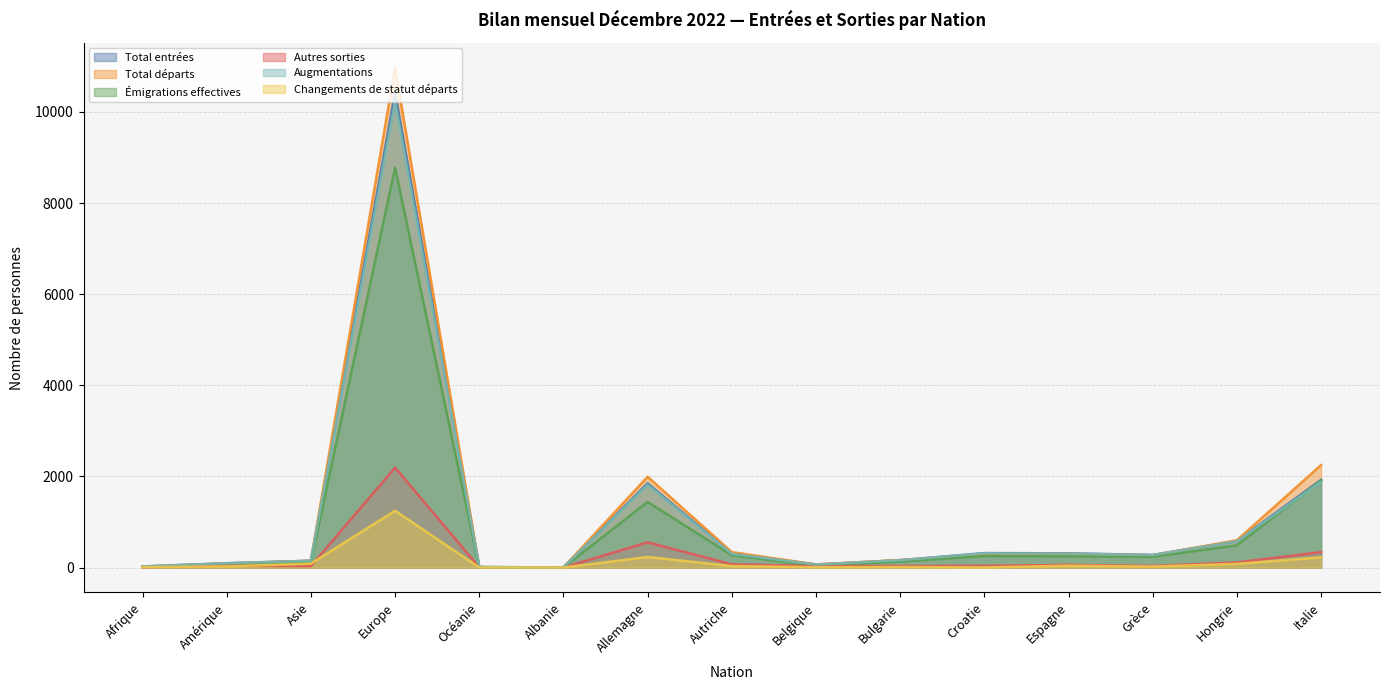

Reading left to right, list all the values displayed in this chart.

Total entrées: Afrique=23	Amérique=94	Asie=149	Europe=10427	Océanie=10	Albanie=1	Allemagne=1849	Autriche=308	Belgique=66	Bulgarie=161	Croatie=316	Espagne=312	Grèce=276	Hongrie=580	Italie=1925
Total départs: Afrique=19	Amérique=86	Asie=149	Europe=10971	Océanie=9	Albanie=0	Allemagne=1993	Autriche=338	Belgique=68	Bulgarie=163	Croatie=289	Espagne=300	Grèce=268	Hongrie=598	Italie=2249
Émigrations effectives: Afrique=12	Amérique=46	Asie=119	Europe=8778	Océanie=3	Albanie=0	Allemagne=1440	Autriche=269	Belgique=35	Bulgarie=129	Croatie=252	Espagne=243	Grèce=234	Hongrie=487	Italie=1911
Autres sorties: Afrique=7	Amérique=40	Asie=30	Europe=2193	Océanie=6	Albanie=0	Allemagne=553	Autriche=69	Belgique=33	Bulgarie=34	Croatie=37	Espagne=57	Grèce=34	Hongrie=111	Italie=338
Augmentations: Afrique=23	Amérique=93	Asie=148	Europe=10223	Océanie=10	Albanie=1	Allemagne=1819	Autriche=300	Belgique=64	Bulgarie=160	Croatie=311	Espagne=303	Grèce=273	Hongrie=575	Italie=1885
Changements de statut départs: Afrique=8	Amérique=24	Asie=85	Europe=1246	Océanie=1	Albanie=0	Allemagne=231	Autriche=32	Belgique=7	Bulgarie=10	Croatie=2	Espagne=39	Grèce=21	Hongrie=80	Italie=224